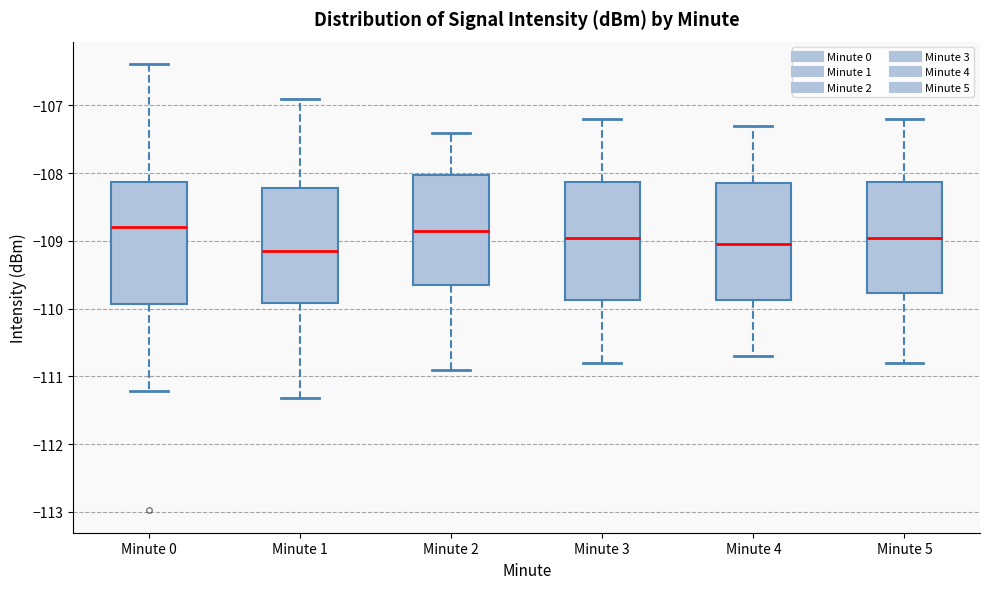

Reading left to right, transcribe this box plot: for each box, give where its median line is, the range the box spans, and where its two whiskers end, as read against the y-axis. The values are not printed on the chart, so give them approximately, as read against the axis.

Minute 0: median -108.8, box -109.9 to -108.1, whiskers -111.2 to -106.4
Minute 1: median -109.1, box -109.9 to -108.2, whiskers -111.3 to -106.9
Minute 2: median -108.8, box -109.6 to -108.0, whiskers -110.9 to -107.4
Minute 3: median -108.9, box -109.9 to -108.1, whiskers -110.8 to -107.2
Minute 4: median -109.0, box -109.9 to -108.1, whiskers -110.7 to -107.3
Minute 5: median -108.9, box -109.8 to -108.1, whiskers -110.8 to -107.2